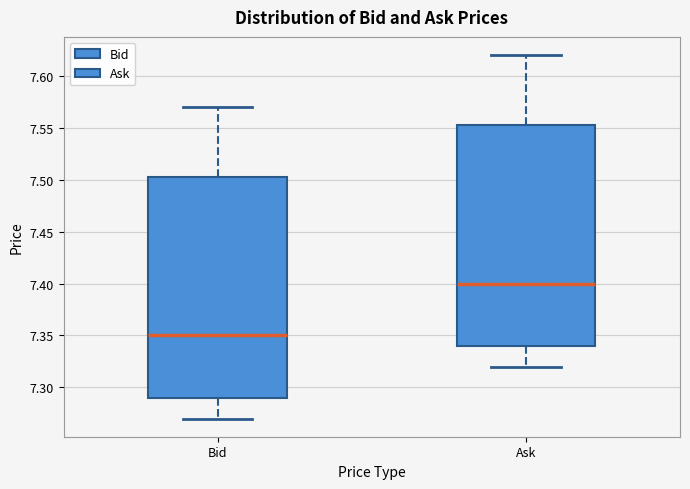

Which box's median line is the lowest?

Bid